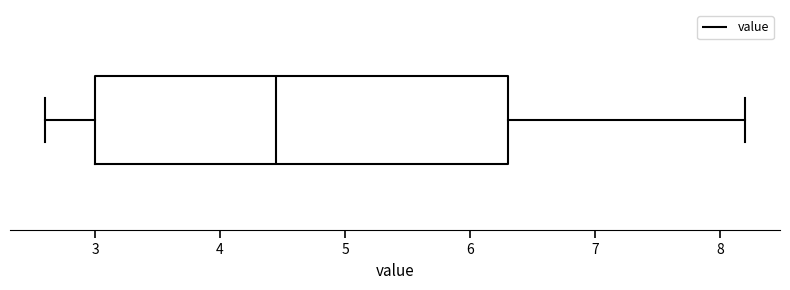

Read this box plot against the x-axis: the position of the median line, the range covered by the box, and the ends of both whiskers. The values are not printed on the chart, so give them approximately, as read against the axis.

median 4.5, box 3.0 to 6.3, whiskers 2.6 to 8.2